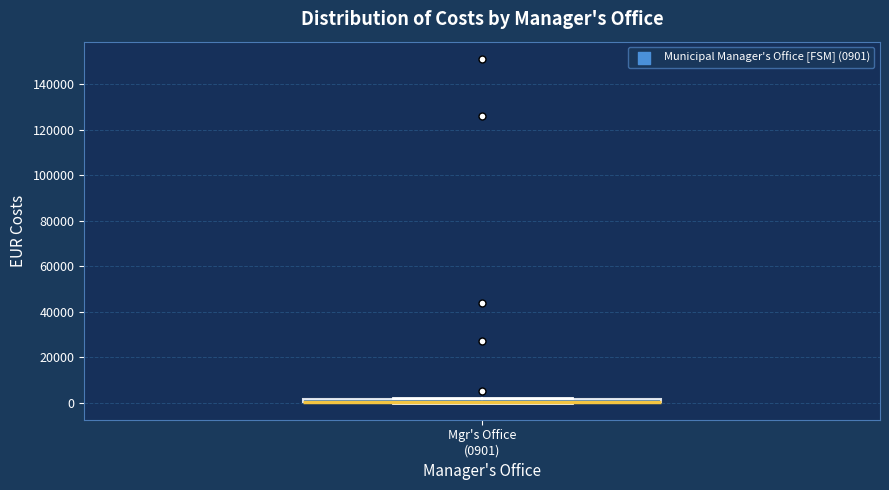

Where is the lower edge of the box for Mgr's Office (0901) on the y-axis? The values are not printed on the chart, so give them approximately, as read against the axis.

0